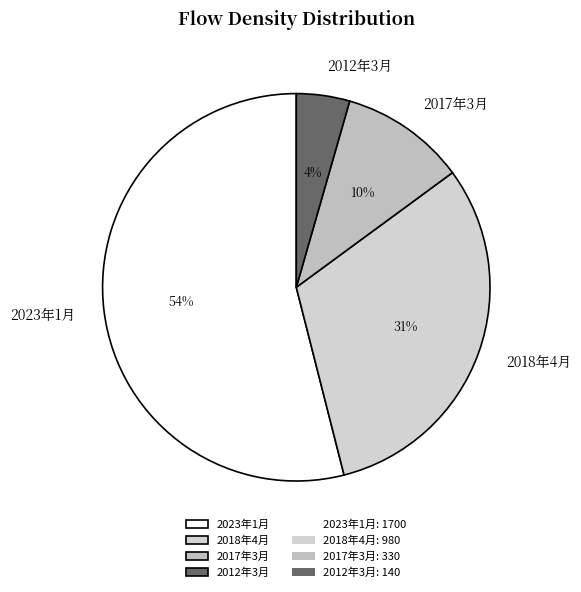

How many segments does this pie chart have?

4